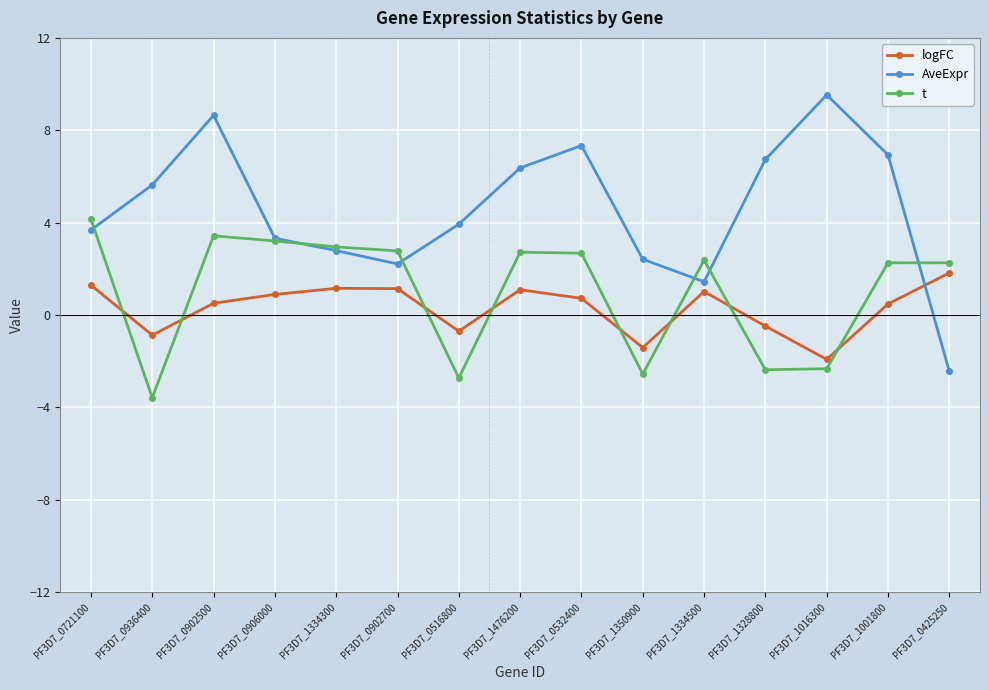

What is the label of the 8th point from the left?

PF3D7_1476200